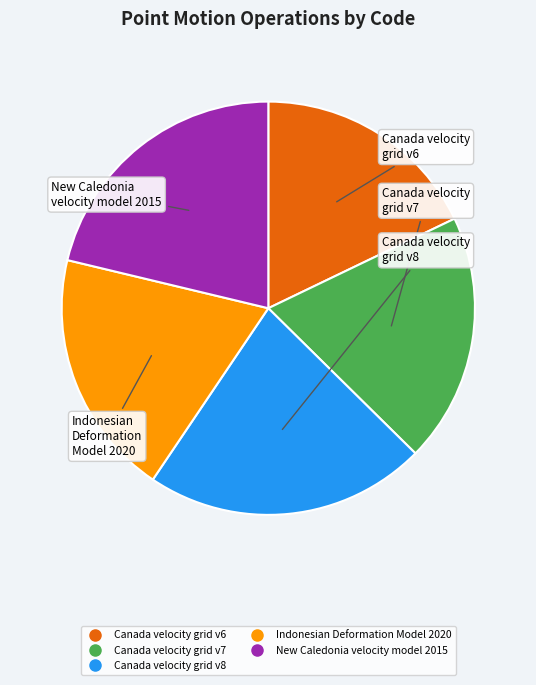

Do Canada velocity grid v8 and Canada velocity grid v7 together represent more than half of the pie?

No